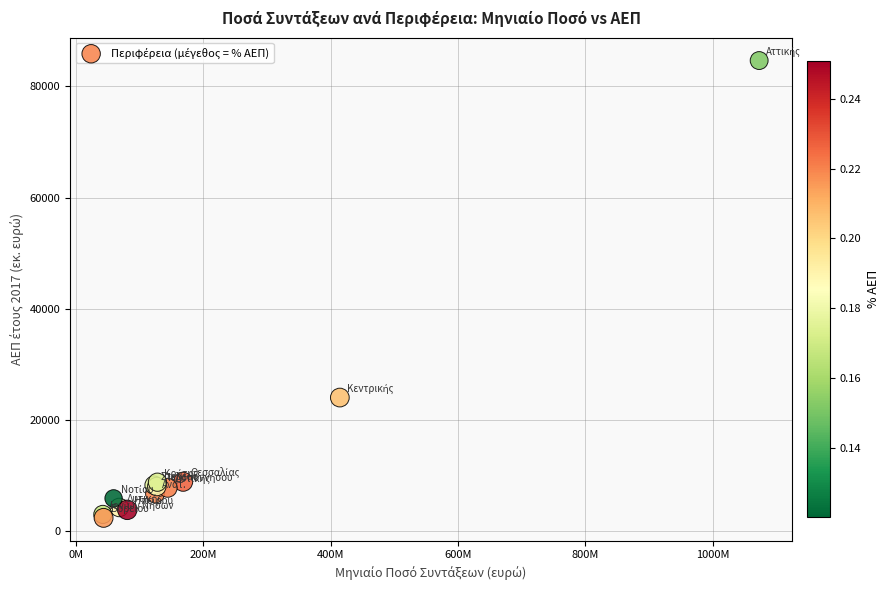

What Y value in the scatter plot is closest to 43543?

24063.3